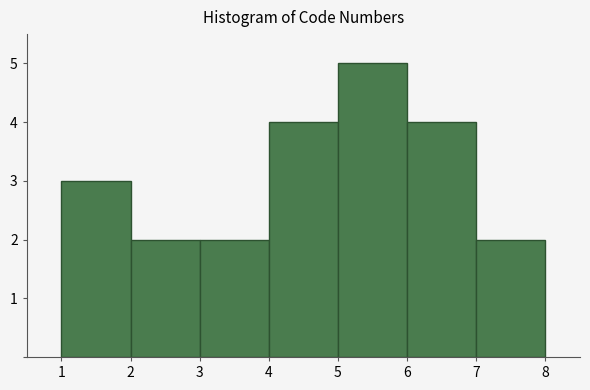

Reading left to right, list every bar in this chart as the range it spans on the x-axis followed by its height. The values are not printed on the chart, so give them approximately, as read against the axis.

1 to 2: 3
2 to 3: 2
3 to 4: 2
4 to 5: 4
5 to 6: 5
6 to 7: 4
7 to 8: 2